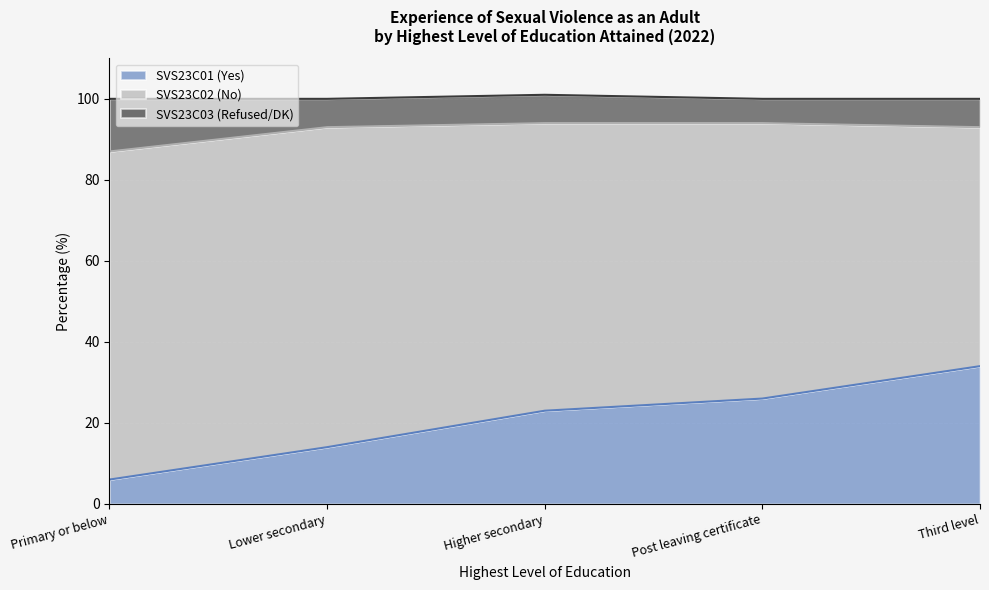

What is the total value across all series at Post leaving certificate?

100